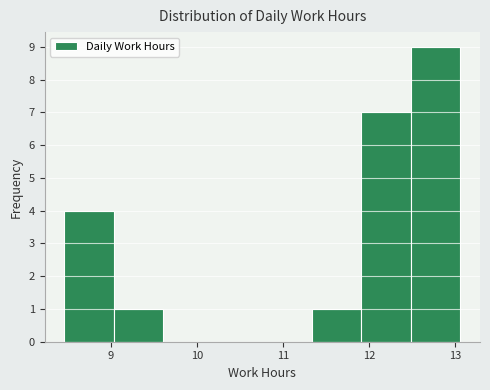

Which range on the x-axis has the tallest bar?

12.5 to 13.1